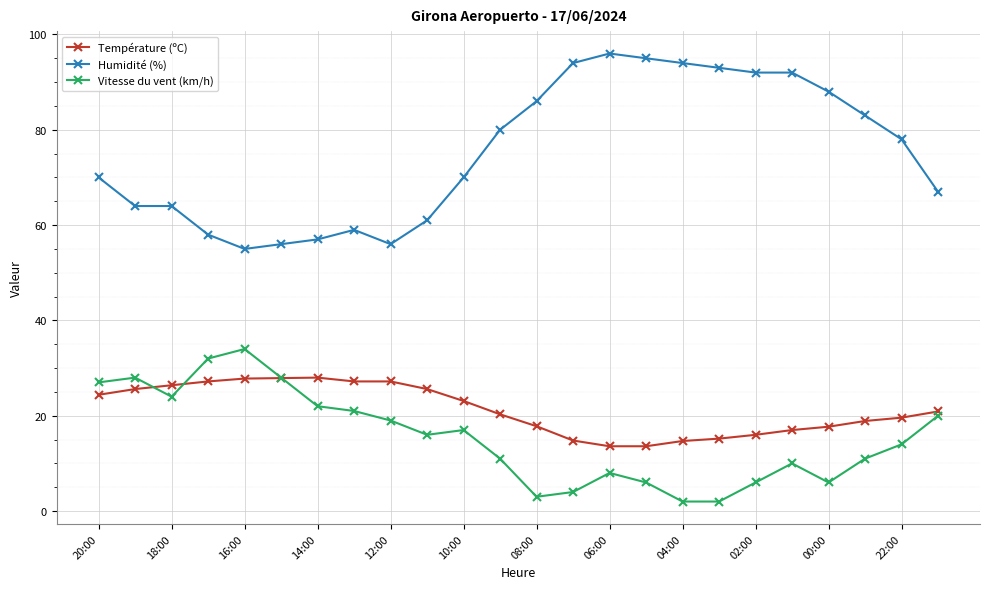

True or false: Humidité (%) and Vitesse du vent (km/h) cross at least once.

False